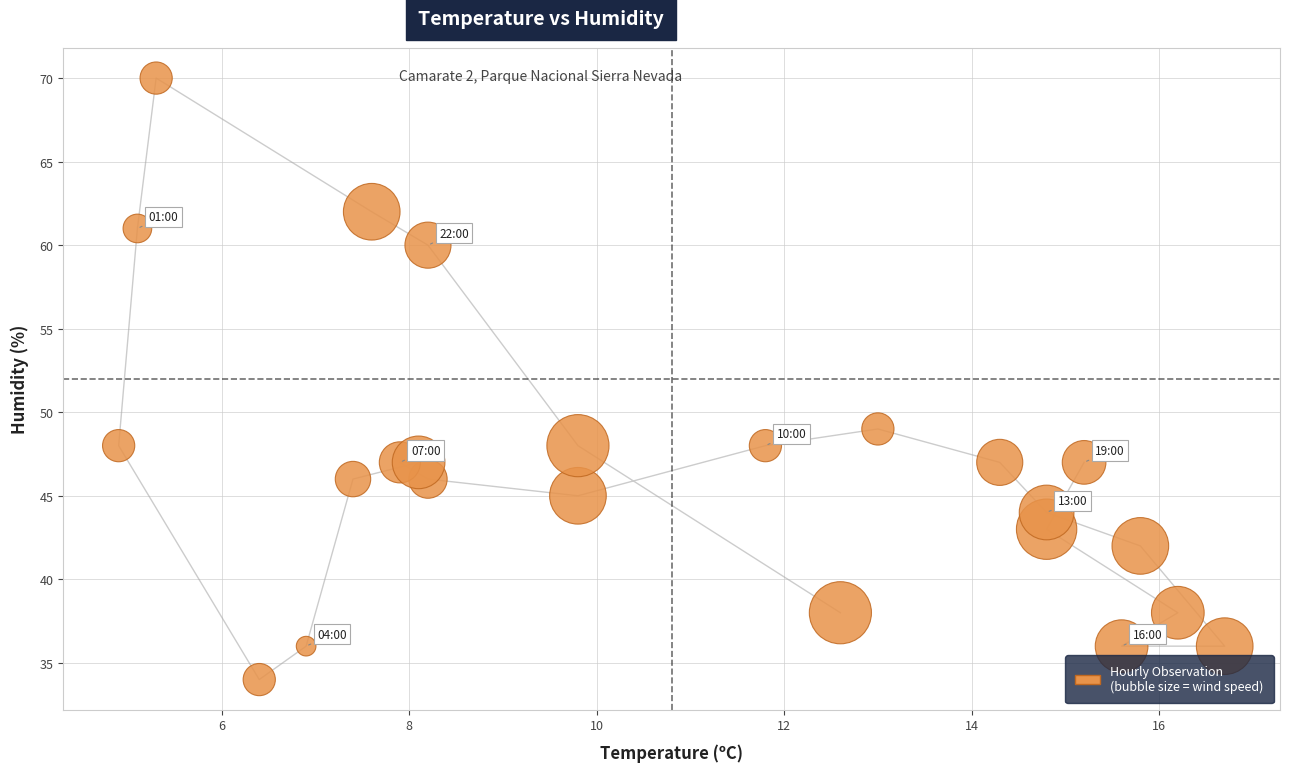

What is the range of Y values (max minus min)?

36